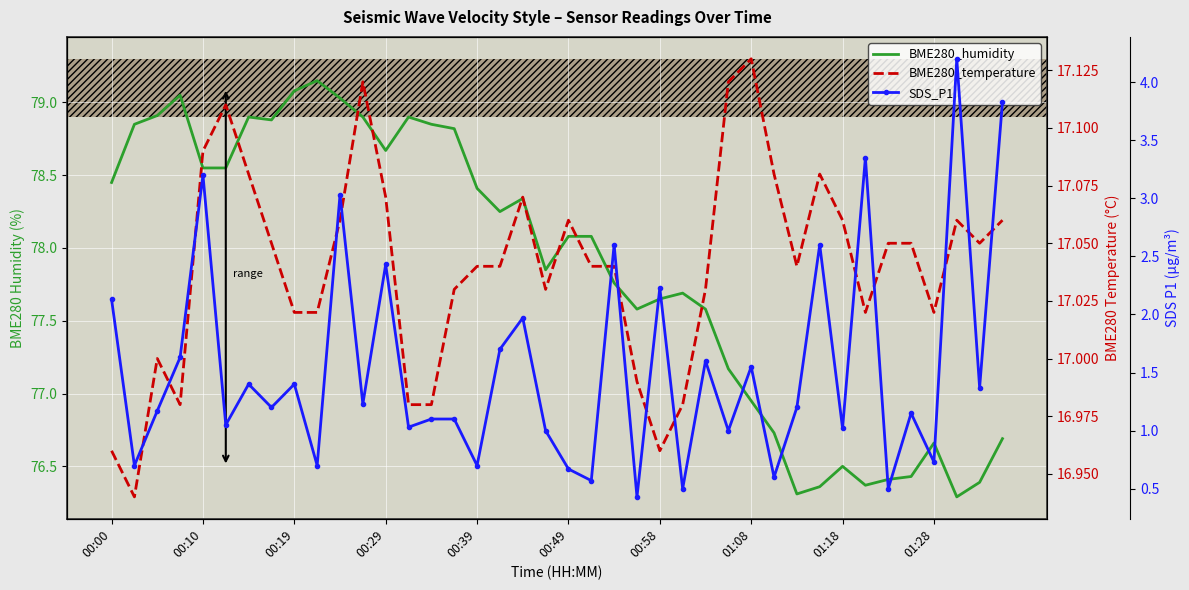

How many distinct data groups are displayed?

3